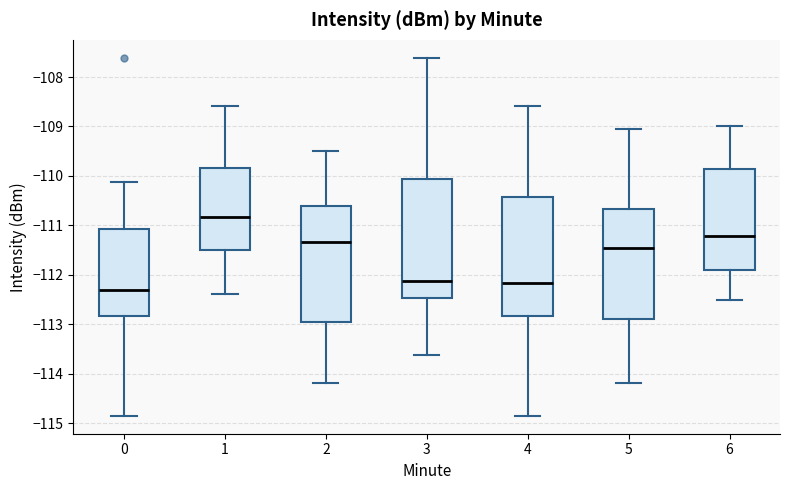

Where is the upper edge of the box at x = 6 on the y-axis? The values are not printed on the chart, so give them approximately, as read against the axis.

-109.9